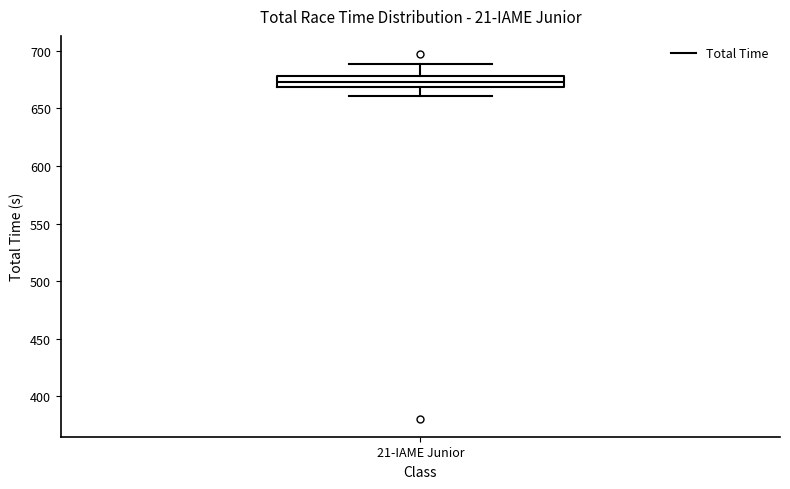

Read this box plot against the y-axis: the position of the median line, the range covered by the box, and the ends of both whiskers. The values are not printed on the chart, so give them approximately, as read against the axis.

median 675, box 670 to 680, whiskers 660 to 690